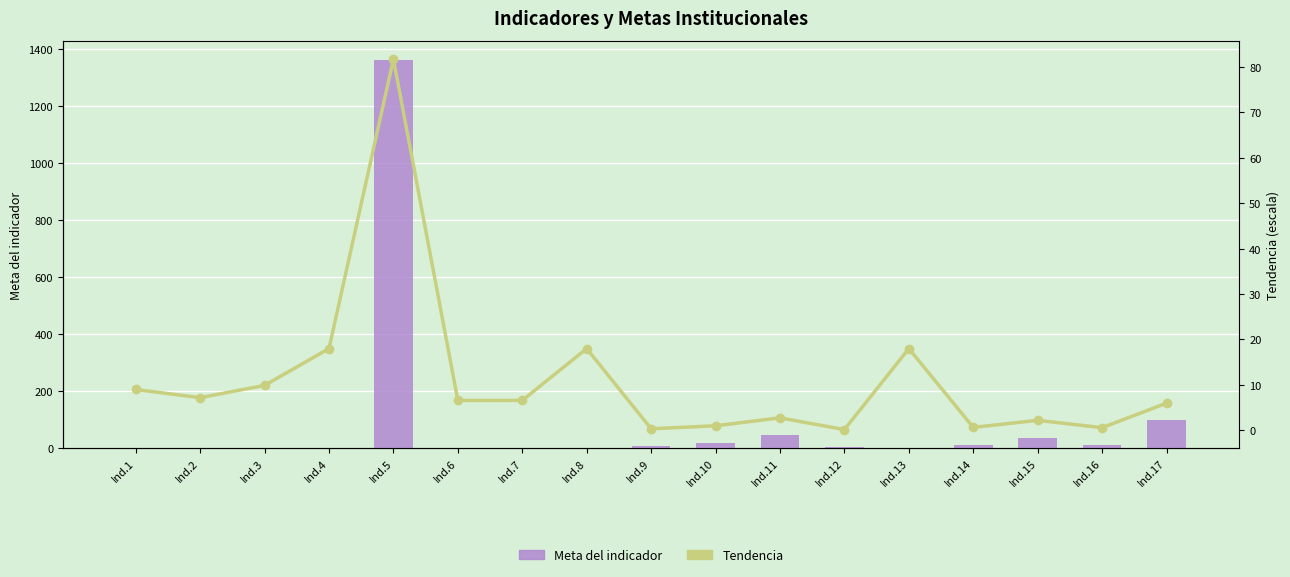

What is the approximate value of Tendencia at Ind.5?

81.7